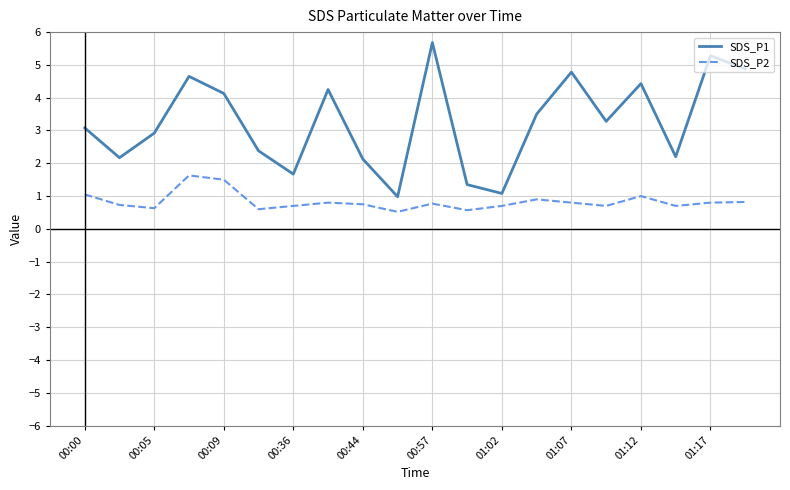

True or false: SDS_P1 has more than 0 interior local peaks.

True